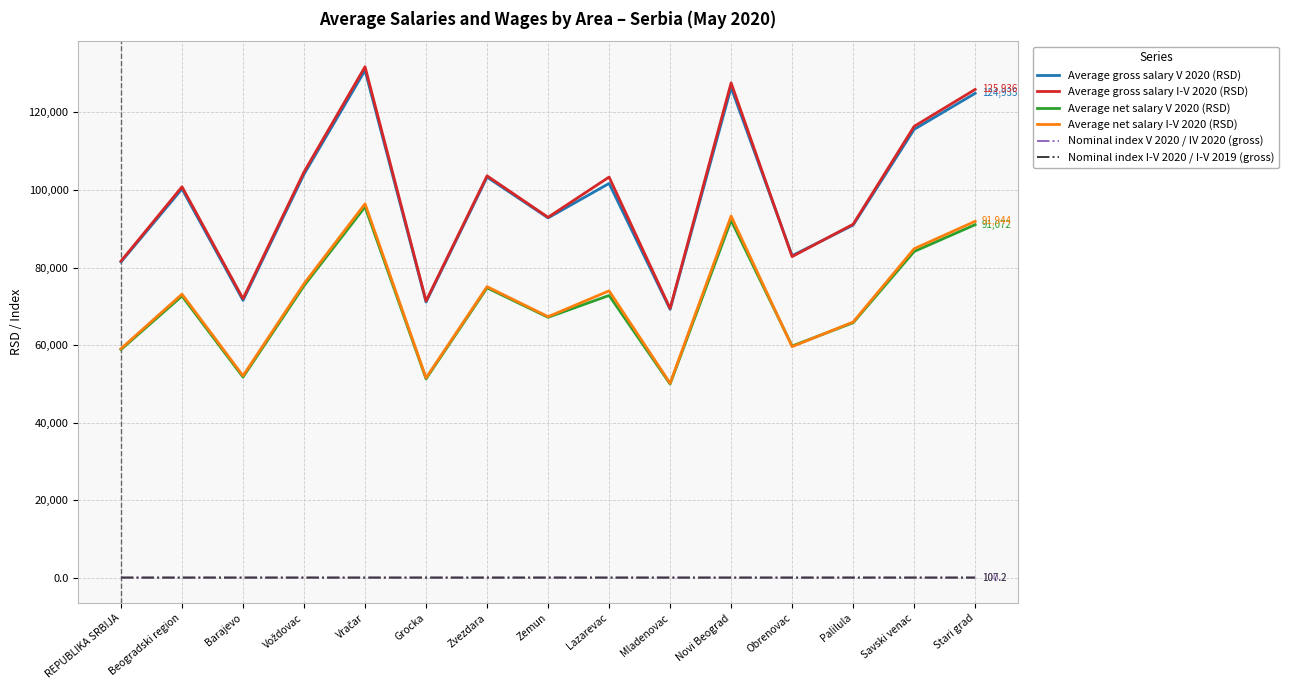

Is this an area chart (filled region under the line)?

No